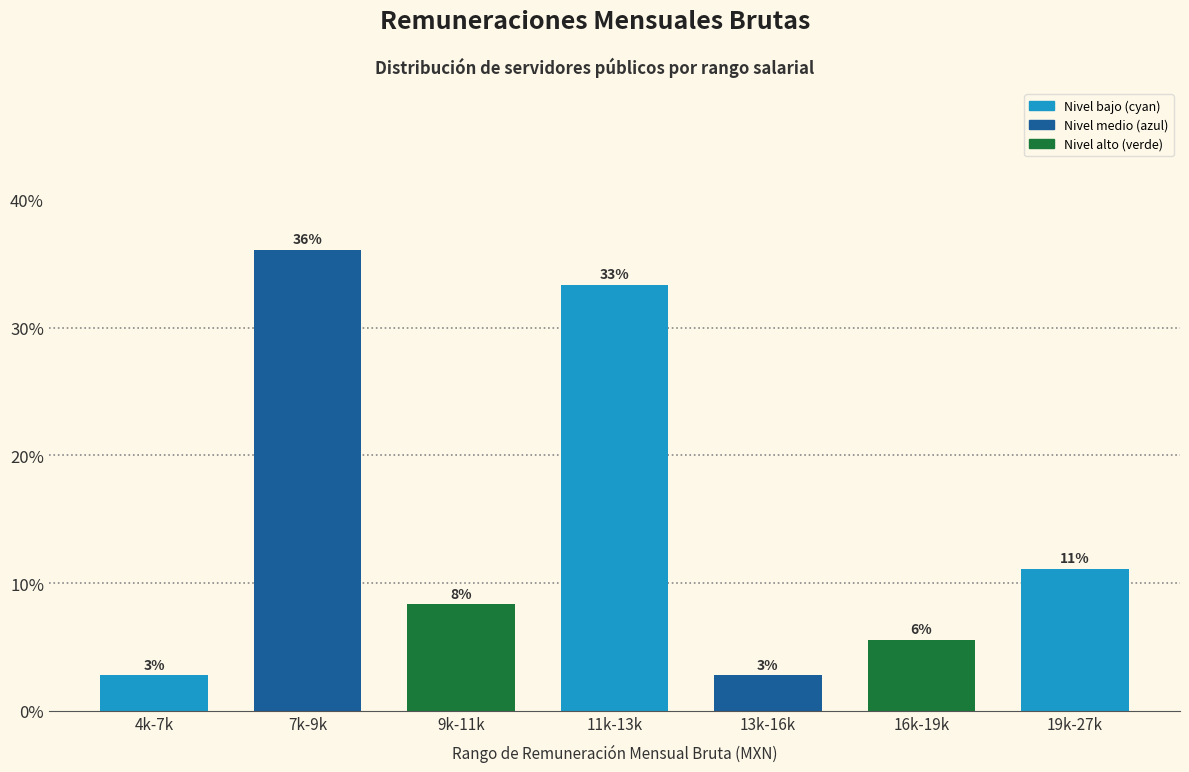

How many bars are there in total?

7